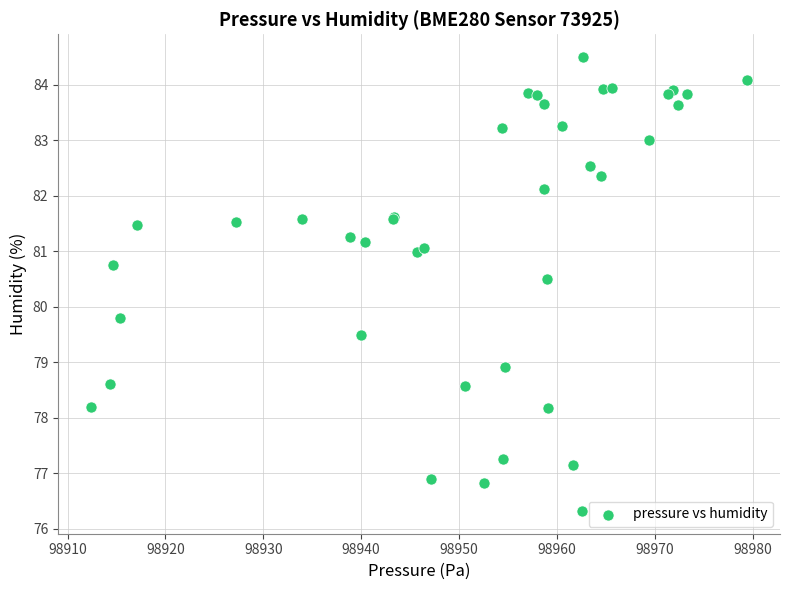

What Y value in the scatter plot is closest to 80?

79.8